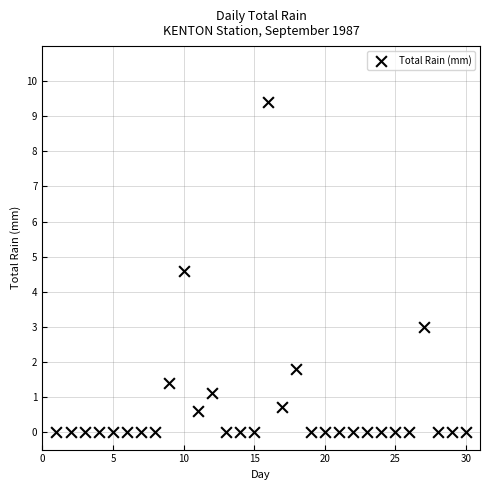

What Y value in the scatter plot is closest to 4?

4.6